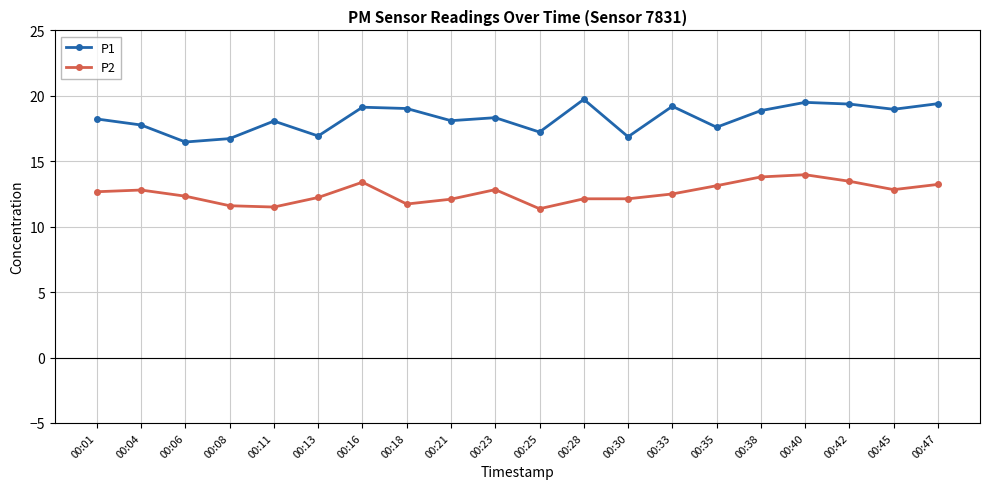

True or false: P2 and P1 cross at least once.

False